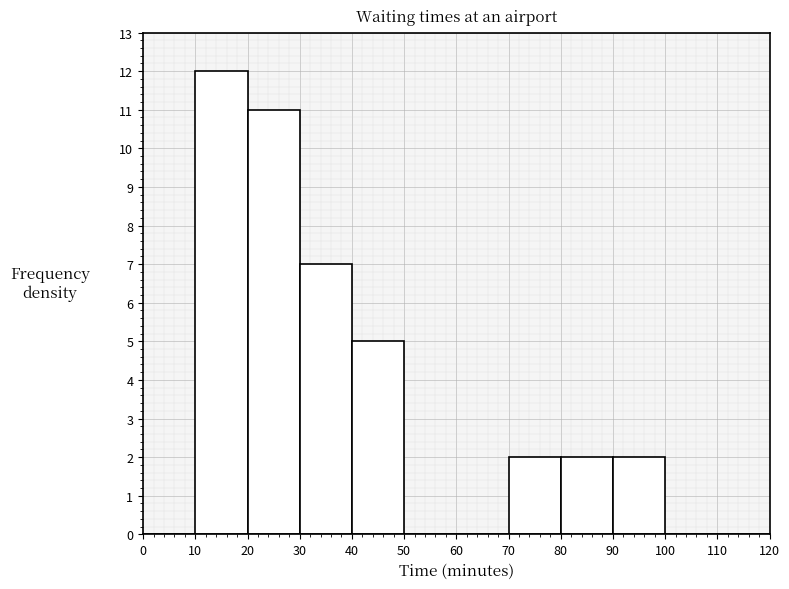

Which range on the x-axis has the tallest bar?

10 to 20